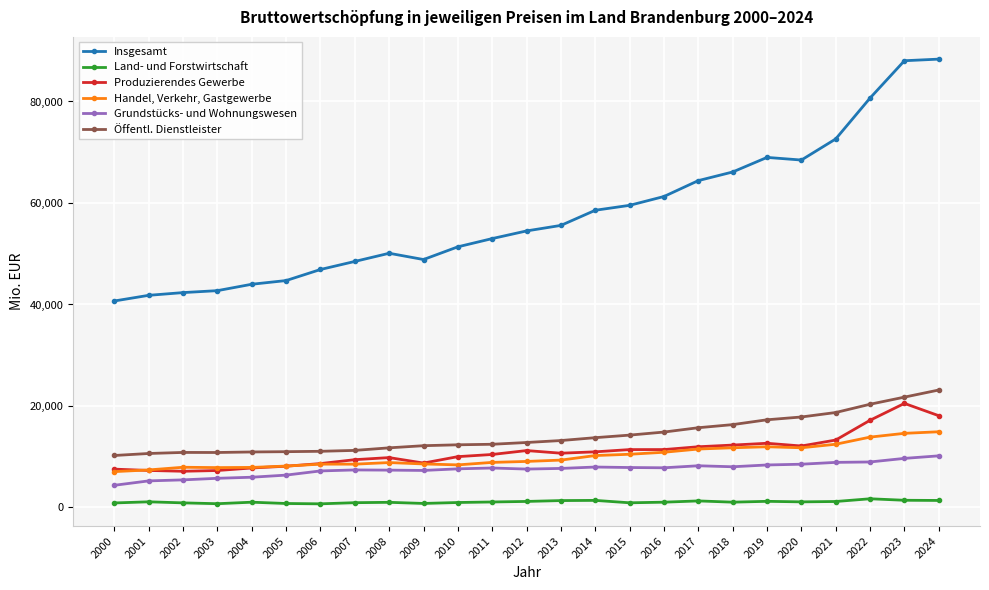

What is the maximum value shown in the chart?

88345.7